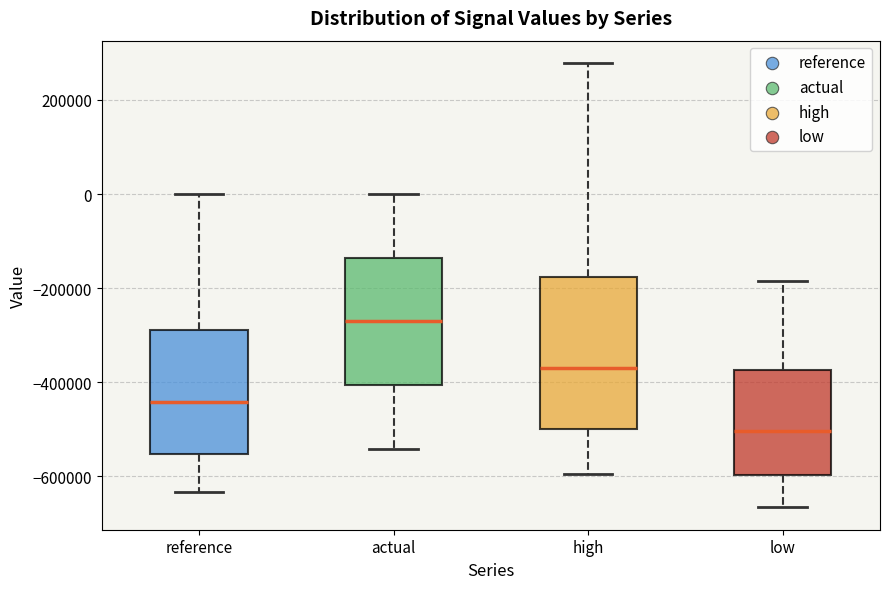

Reading left to right, read every box against the y-axis: the position of its median line, the range the box covers, and the ends of its whiskers. The values are not printed on the chart, so give them approximately, as read against the axis.

reference: median -440000, box -560000 to -280000, whiskers -640000 to 0
actual: median -280000, box -400000 to -140000, whiskers -540000 to 0
high: median -380000, box -500000 to -180000, whiskers -600000 to 280000
low: median -500000, box -600000 to -380000, whiskers -660000 to -180000